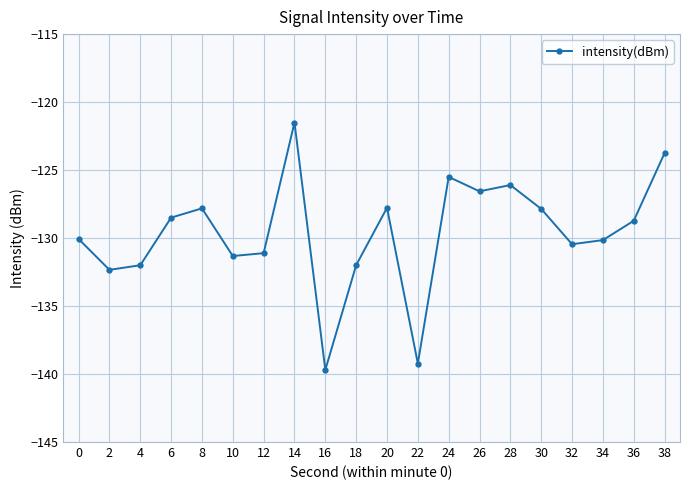

Which category has the lowest value across all series?

16